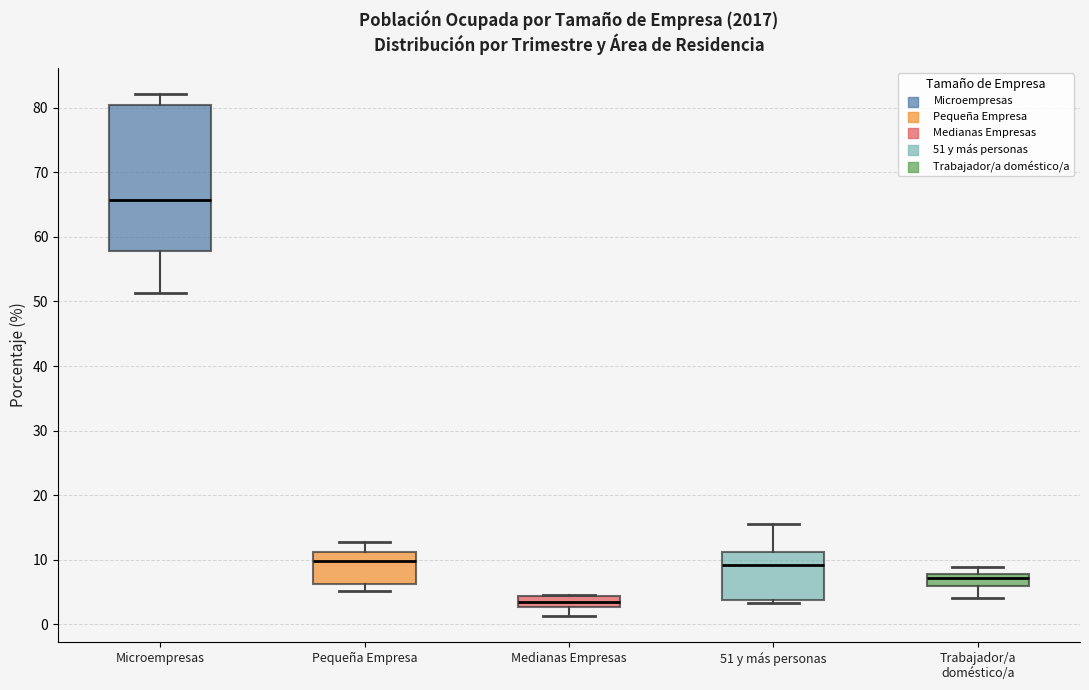

Where is the upper edge of the box for 51 y más personas on the y-axis? The values are not printed on the chart, so give them approximately, as read against the axis.

11